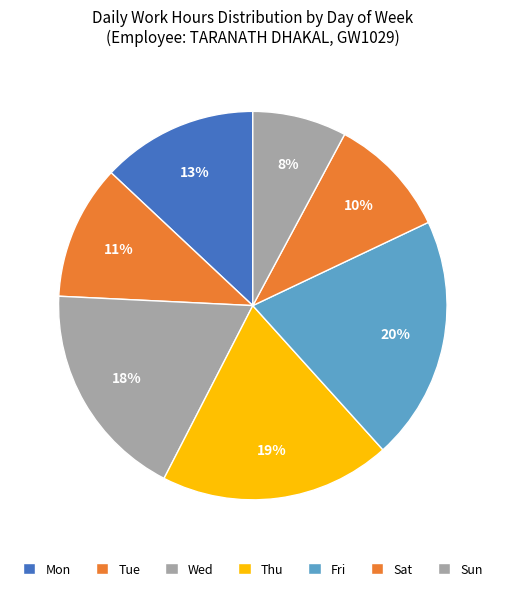

How many slices are in this pie chart?

7